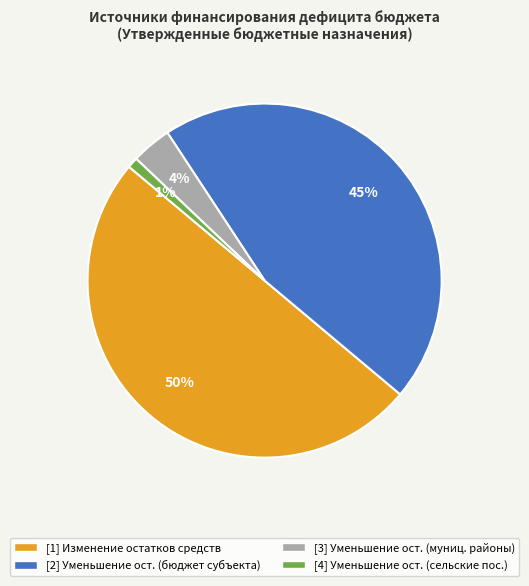

To the nearest percent, what is the average slice percentage?

25%